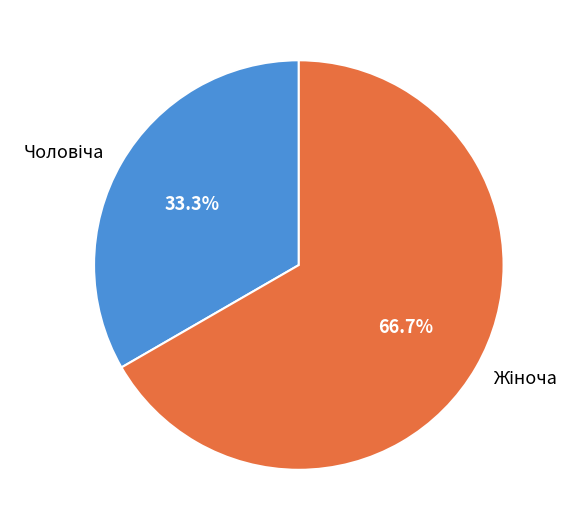

Is there any slice that represents more than half of the pie?

Yes